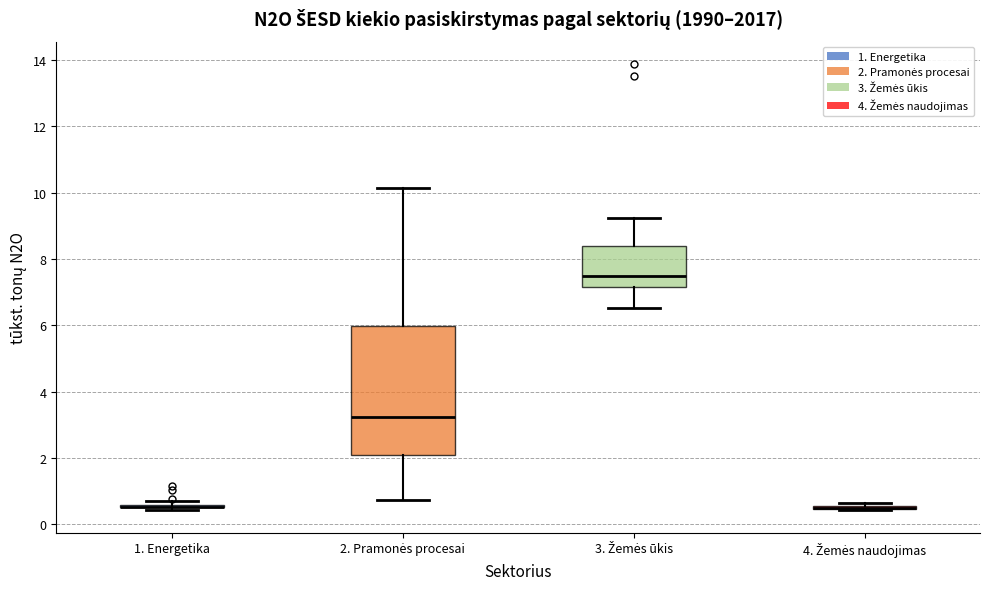

Comparing the boxes themselves (not the whiskers), which one is the tallest?

2. Pramonės procesai